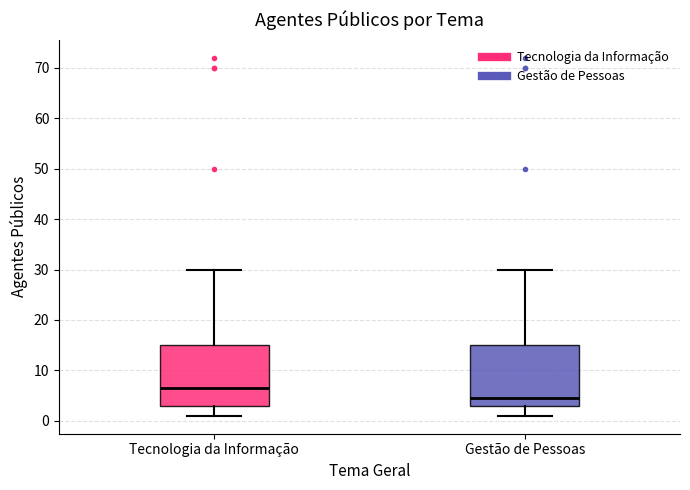

Reading left to right, read every box against the y-axis: the position of its median line, the range the box covers, and the ends of its whiskers. The values are not printed on the chart, so give them approximately, as read against the axis.

Tecnologia da Informação: median 7, box 3 to 15, whiskers 1 to 30
Gestão de Pessoas: median 5, box 3 to 15, whiskers 1 to 30